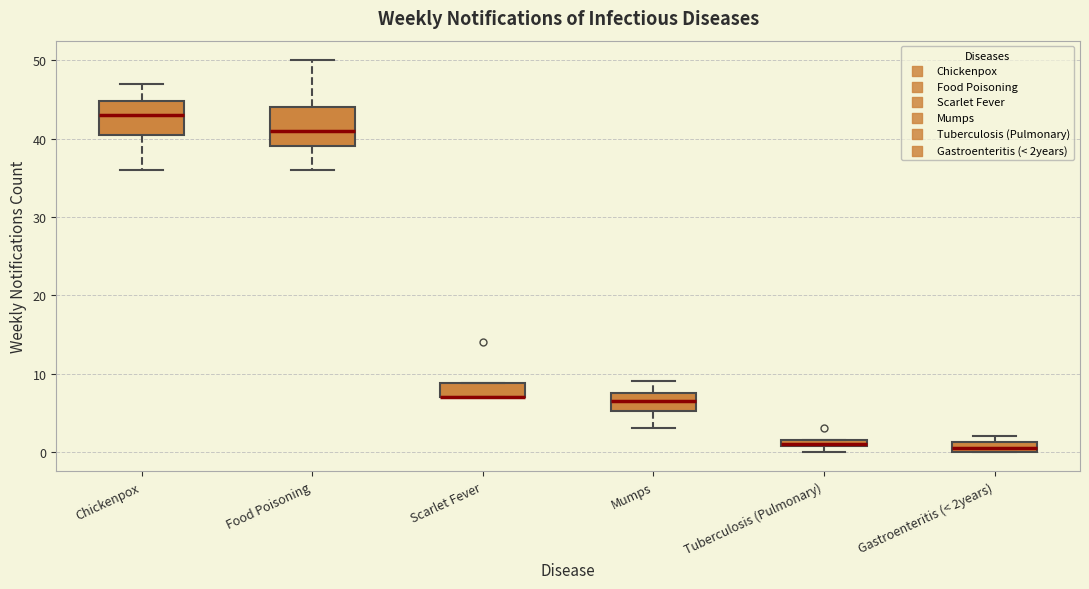

Where is the upper edge of the box for Chickenpox on the y-axis? The values are not printed on the chart, so give them approximately, as read against the axis.

45